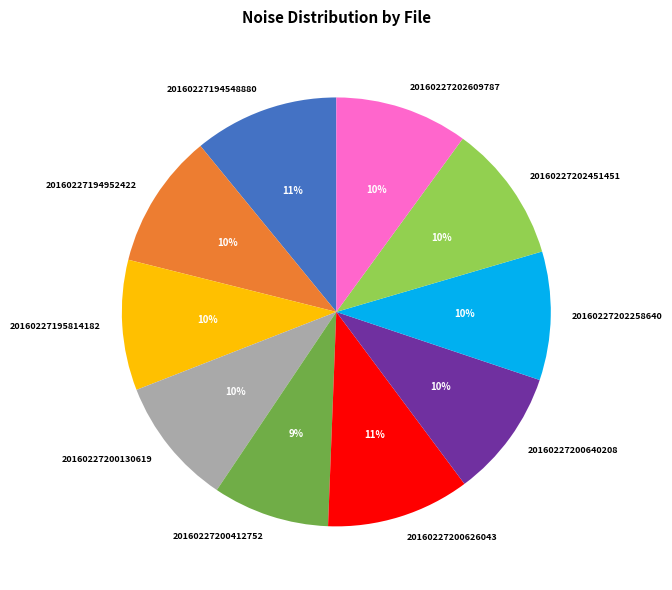

The 20160227200626043 slice represents 23% of the pie. True or false?

False